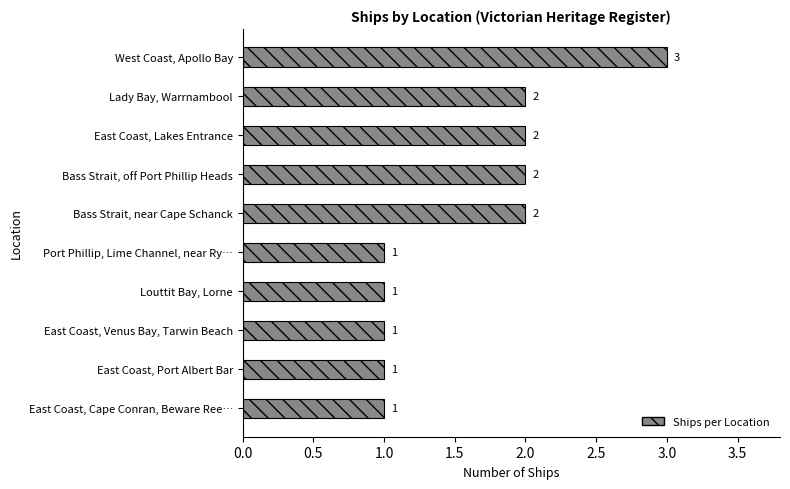

Are the bars grouped side by side (vs. stacked)?

No